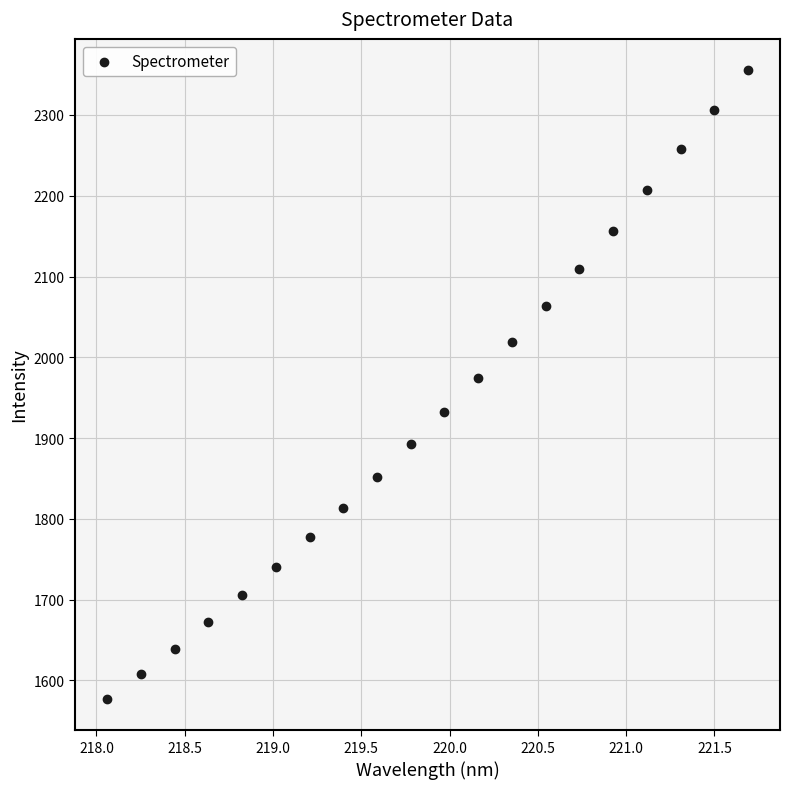

What is the range of Y values (max minus min)?

778.2